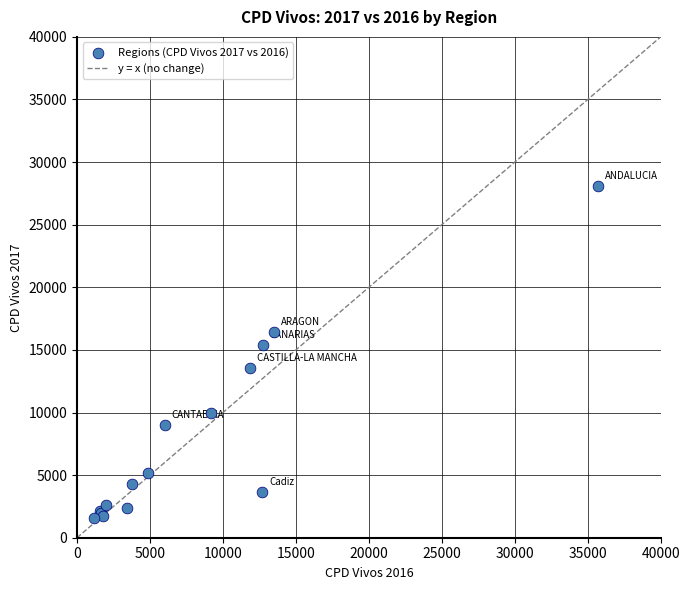

What Y value in the scatter plot is closest to 14838?

15416